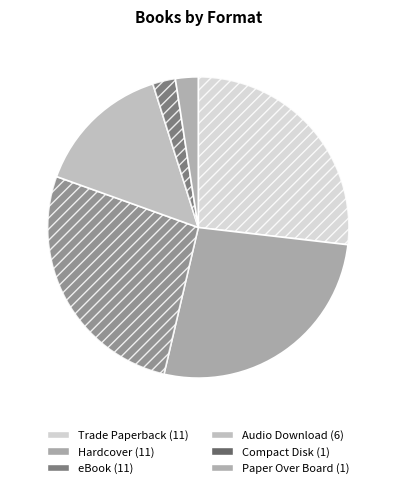

Which category has the smallest portion of the pie?

Compact Disk